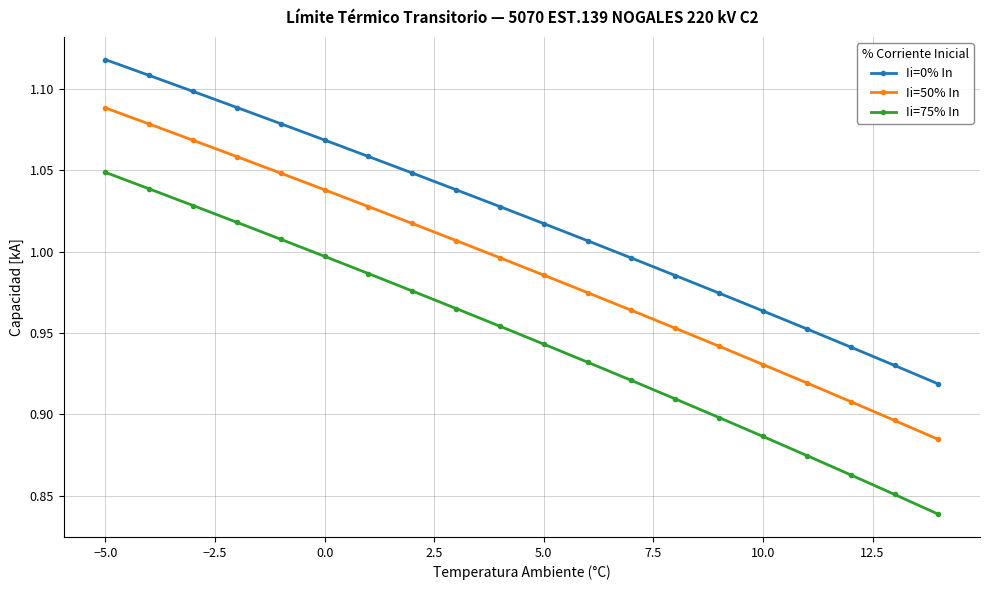

What is the difference between the second highest and minimum values in the Ii=50% In series?

0.2